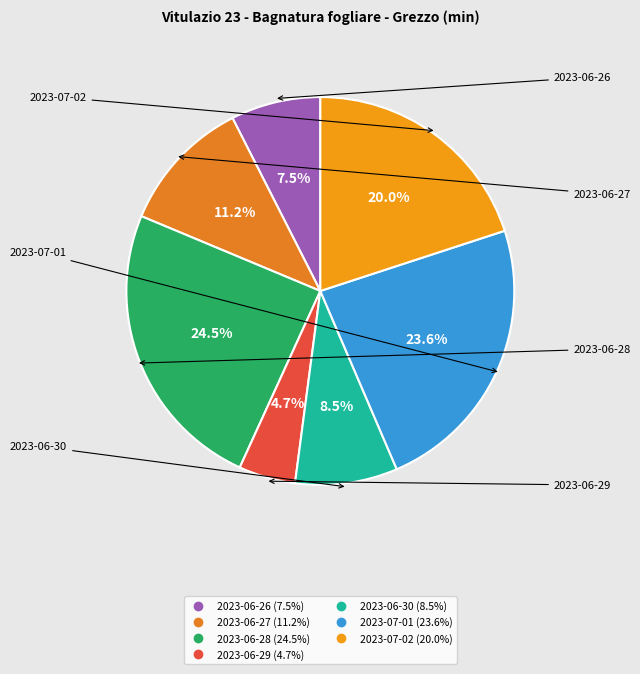

Count the number of slices in the pie.

7